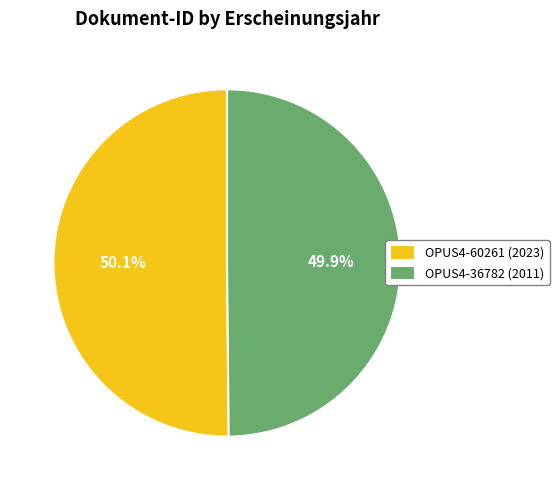

What percentage is the OPUS4-36782 slice, to the nearest percent?

50%